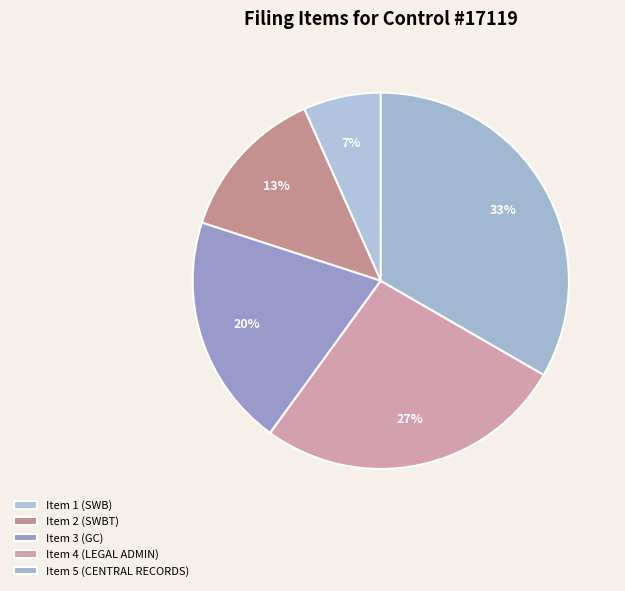

How many segments does this pie chart have?

5